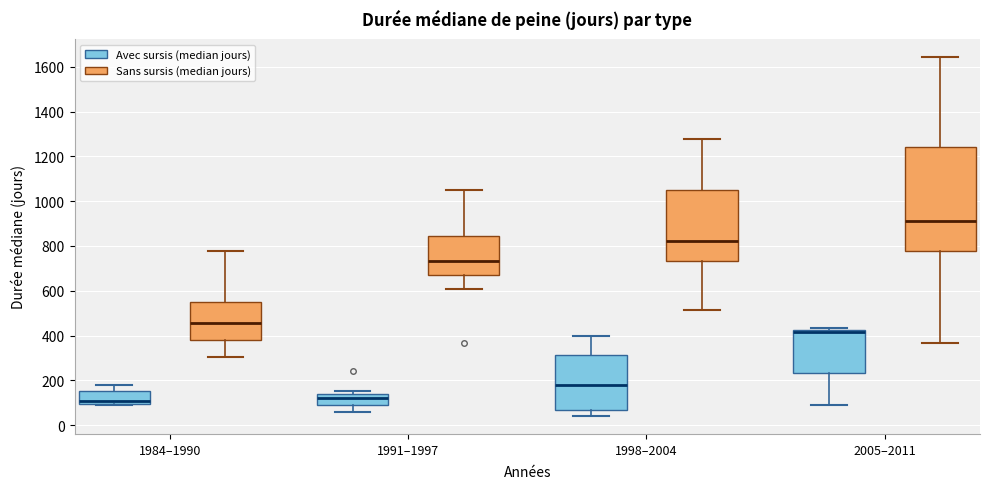

Reading left to right, transcribe this box plot: for each box, give where its median line is, the range the box spans, and where its two whiskers end, as read against the y-axis. The values are not printed on the chart, so give them approximately, as read against the axis.

1984–1990 (Avec sursis (median jours)): median 100 (just above the box's lower edge), box 100 to 160, whiskers 100 to 180
1984–1990 (Sans sursis (median jours)): median 460, box 380 to 540, whiskers 300 to 780
1991–1997 (Avec sursis (median jours)): median 120, box 100 to 140, whiskers 60 to 160
1991–1997 (Sans sursis (median jours)): median 740, box 680 to 840, whiskers 600 to 1060
1998–2004 (Avec sursis (median jours)): median 180, box 60 to 320, whiskers 40 to 400
1998–2004 (Sans sursis (median jours)): median 820, box 740 to 1060, whiskers 520 to 1280
2005–2011 (Avec sursis (median jours)): median 420 (just below the box's upper edge), box 240 to 420, whiskers 100 to 440
2005–2011 (Sans sursis (median jours)): median 920, box 780 to 1240, whiskers 360 to 1640